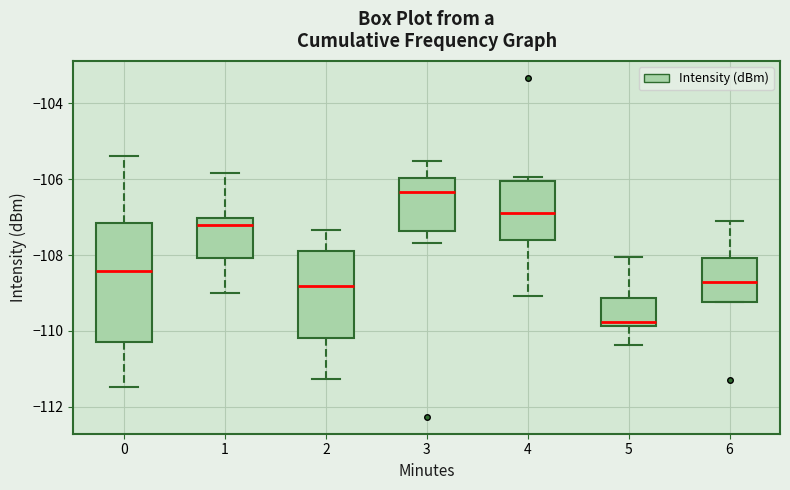

Which box's median line is the highest?

3